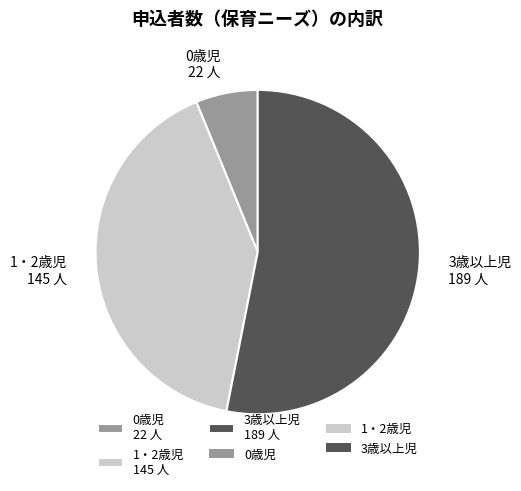

Between 1・2歳児 145 人 and 0歳児 22 人, which is larger?

1・2歳児 145 人